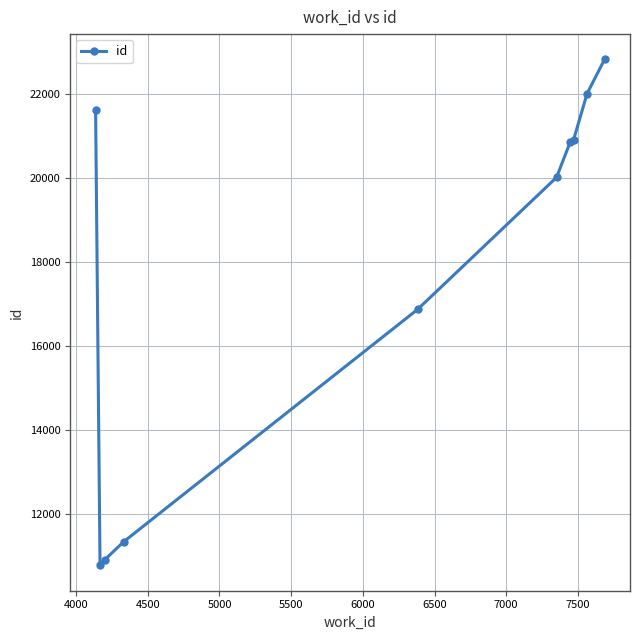

What is the value of the 3rd point from the left?

10899